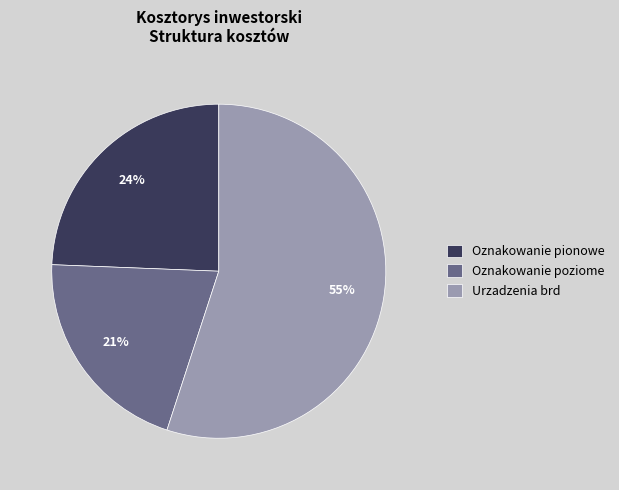

Is the sum of Urzadzenia brd and Oznakowanie pionowe greater than half?

Yes